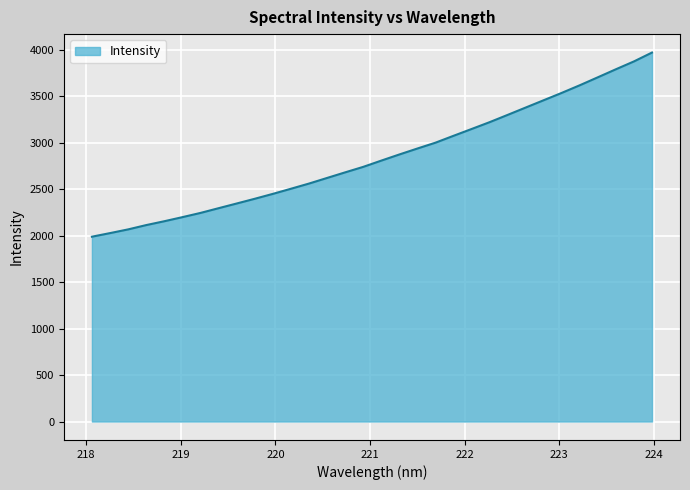

What is the smallest value displayed?

1989.1